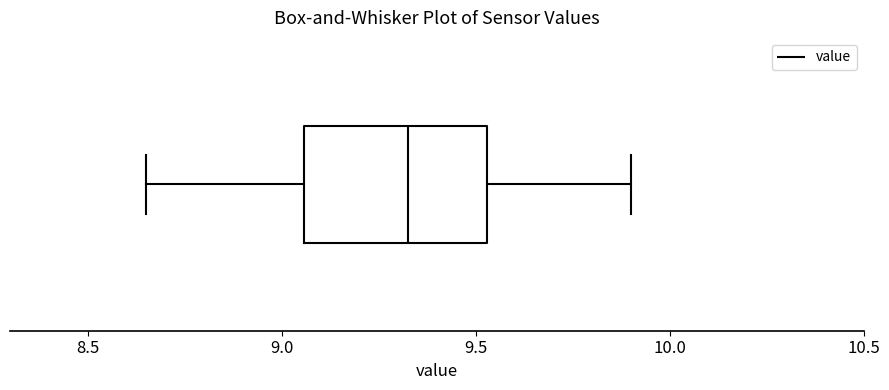

Where is the right edge of the box on the x-axis? The values are not printed on the chart, so give them approximately, as read against the axis.

9.55